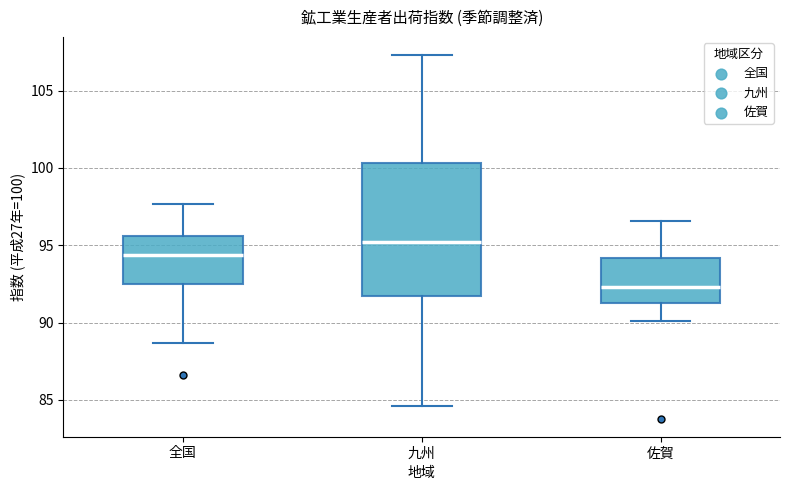

Which box has the highest median line?

九州